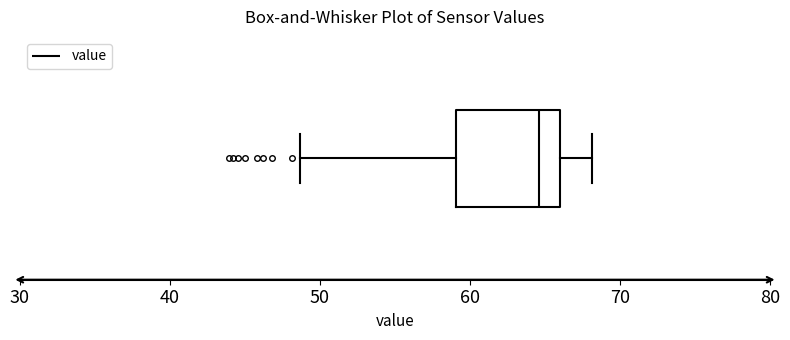

Where does the right whisker of the box end on the x-axis? The values are not printed on the chart, so give them approximately, as read against the axis.

68